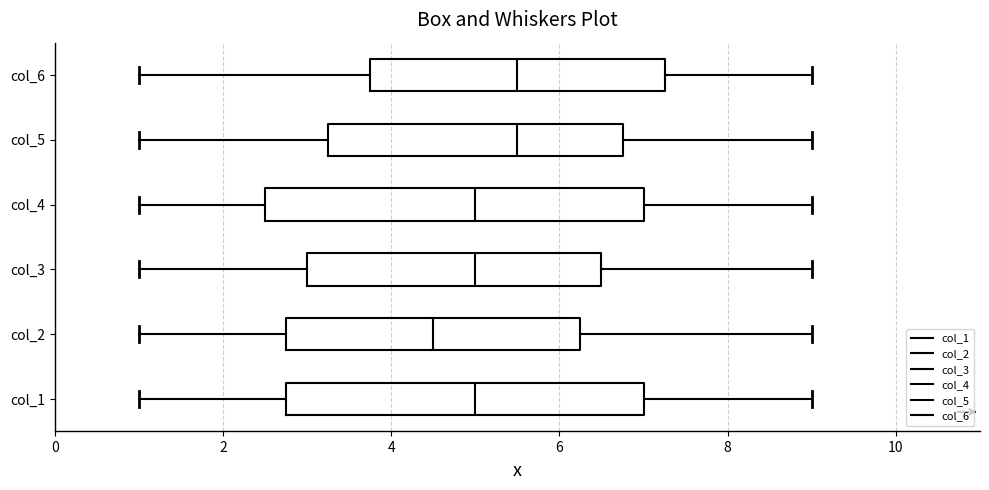

Which box's median line is the furthest to the left?

col_2